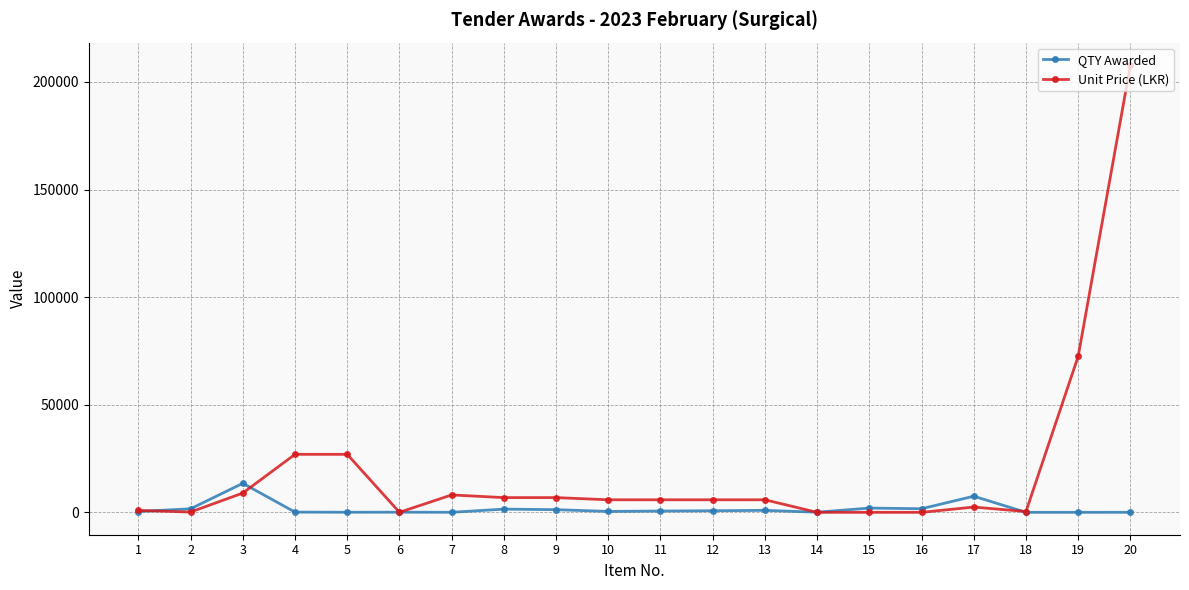

What is the difference between the second highest and second lowest values in the Unit Price (LKR) series?

72502.0